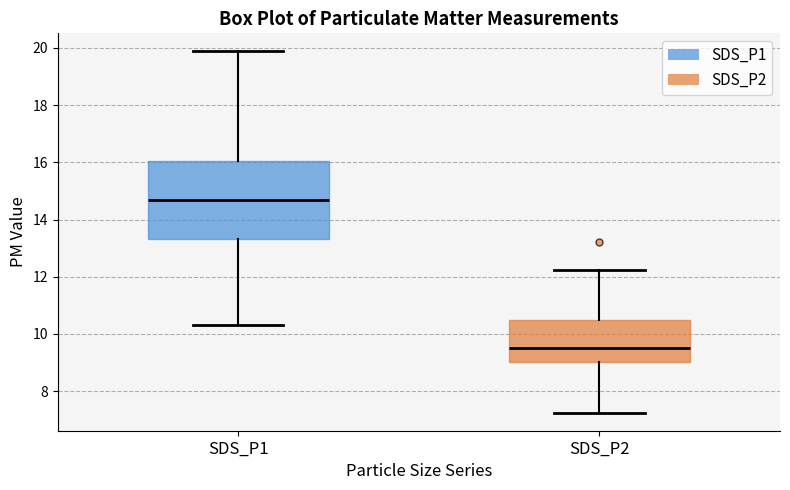

Where is the lower edge of the box for SDS_P2 on the y-axis? The values are not printed on the chart, so give them approximately, as read against the axis.

9.0